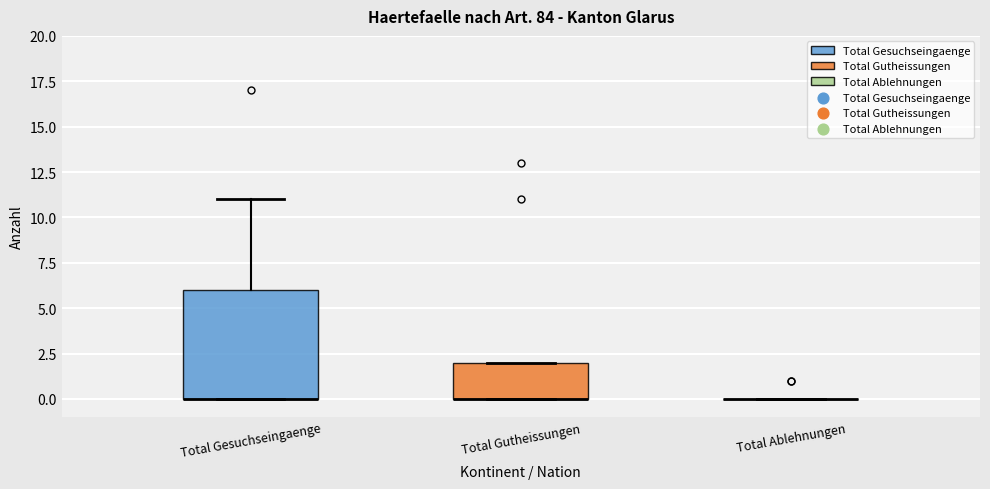

Reading left to right, read every box against the y-axis: the position of its median line, the range the box covers, and the ends of its whiskers. The values are not printed on the chart, so give them approximately, as read against the axis.

Total Gesuchseingaenge: median 0 (drawn on the box's lower edge), box 0 to 6, whiskers 0 to 11
Total Gutheissungen: median 0 (drawn on the box's lower edge), box 0 to 2, whiskers 0 to 2
Total Ablehnungen: box collapsed to a line at 0, whiskers 0 to 0